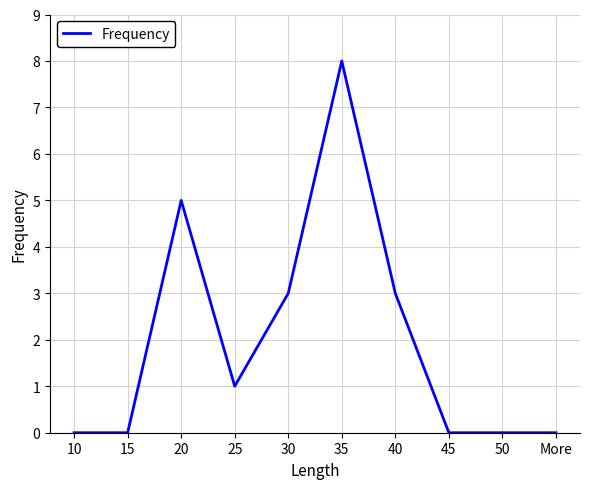

Is this an area chart (filled region under the line)?

No